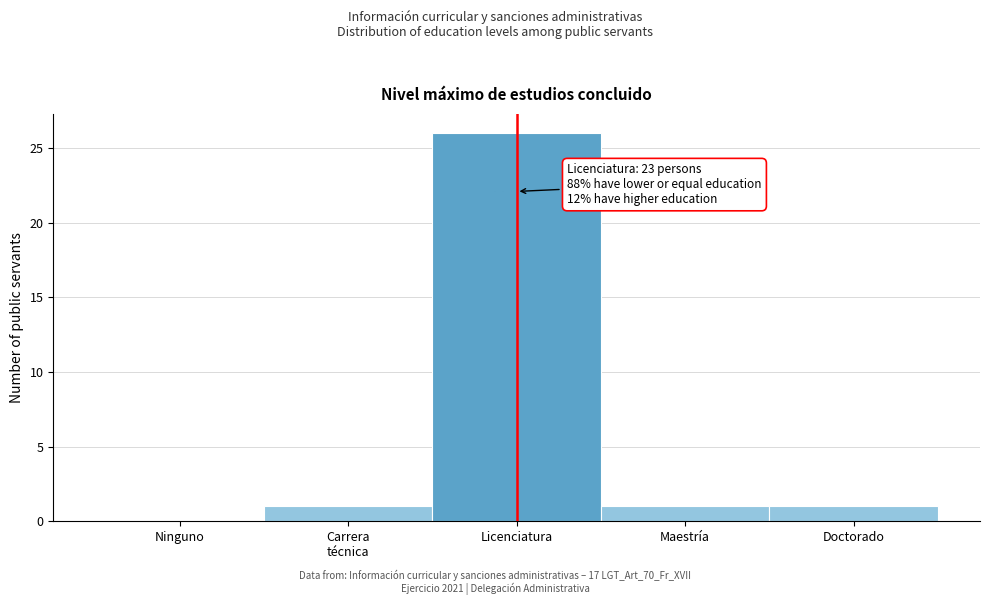

What is the change in value from Ninguno to Maestría?

+1